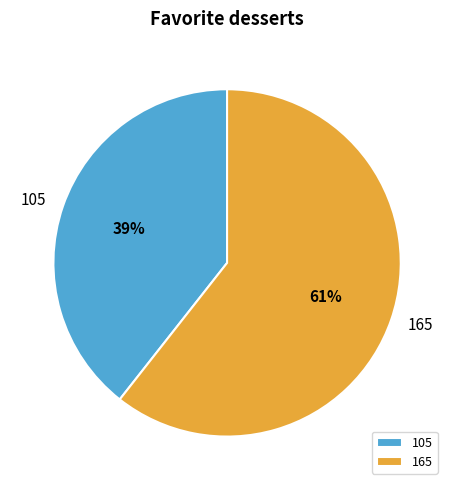

True or false: 165 accounts for 71% of the total.

False